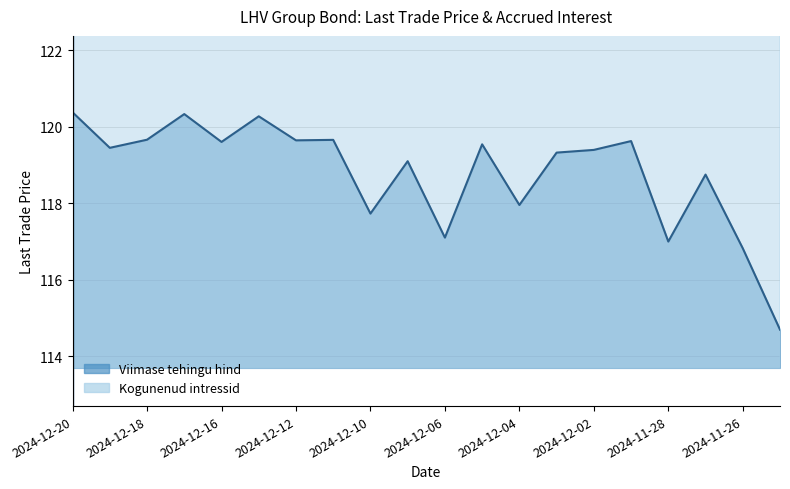

True or false: Kogunenud intressid has more than 2 points higher than both neighbors.

False